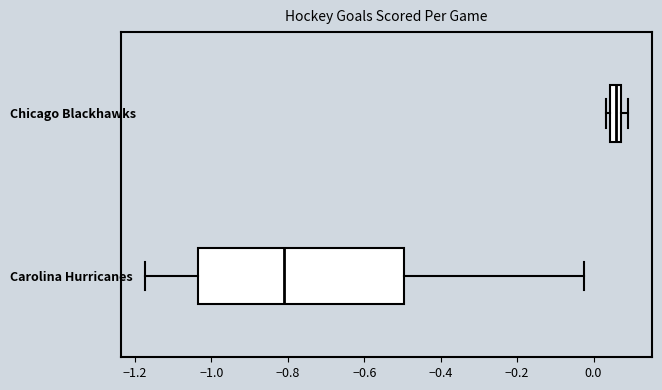

Comparing the boxes themselves (not the whiskers), which one is the widest?

Carolina Hurricanes